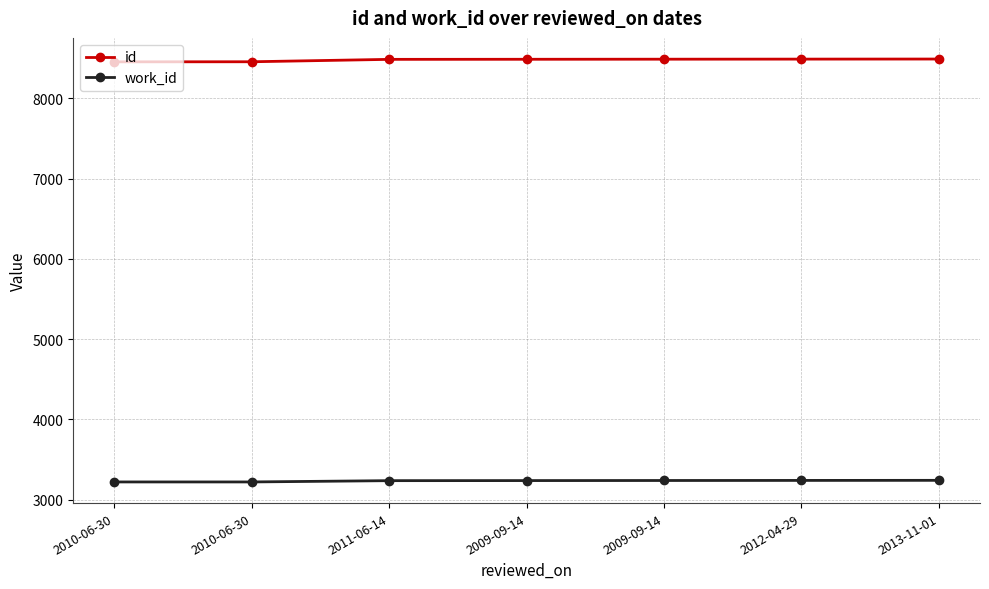

What is the value of the work_id point at the 7th from the left?

3239